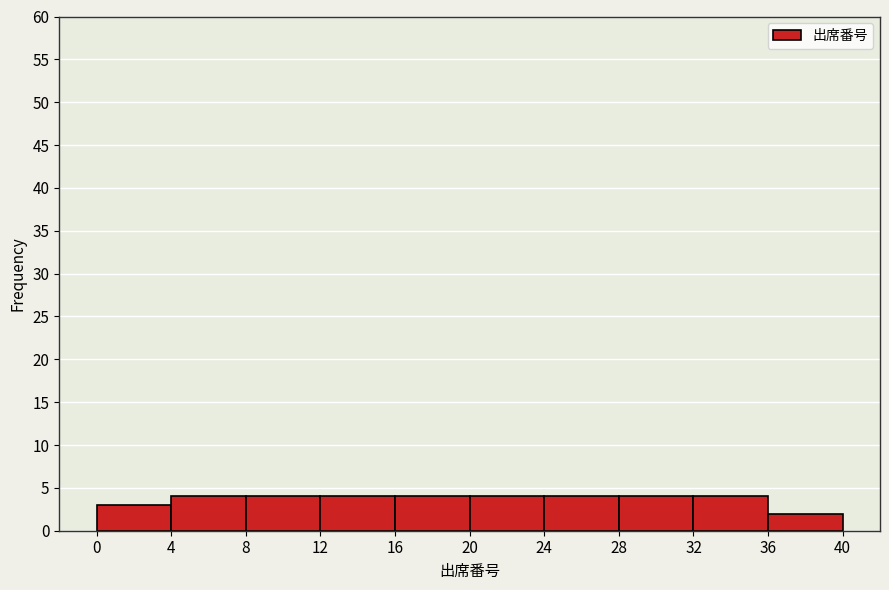

Reading right to left, what are all the values shown in this chart?

36=2	32=4	28=4	24=4	20=4	16=4	12=4	8=4	4=4	0=3